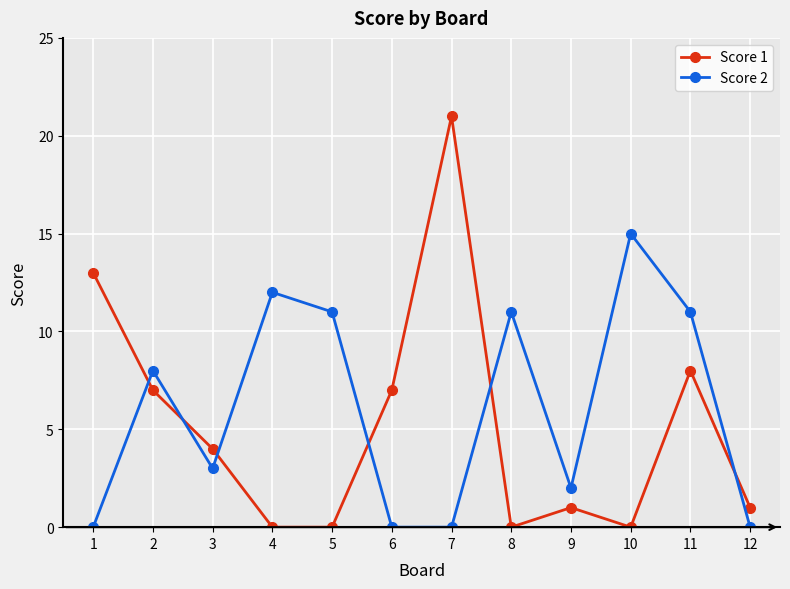

Which series has the largest total across all categories?

Score 2